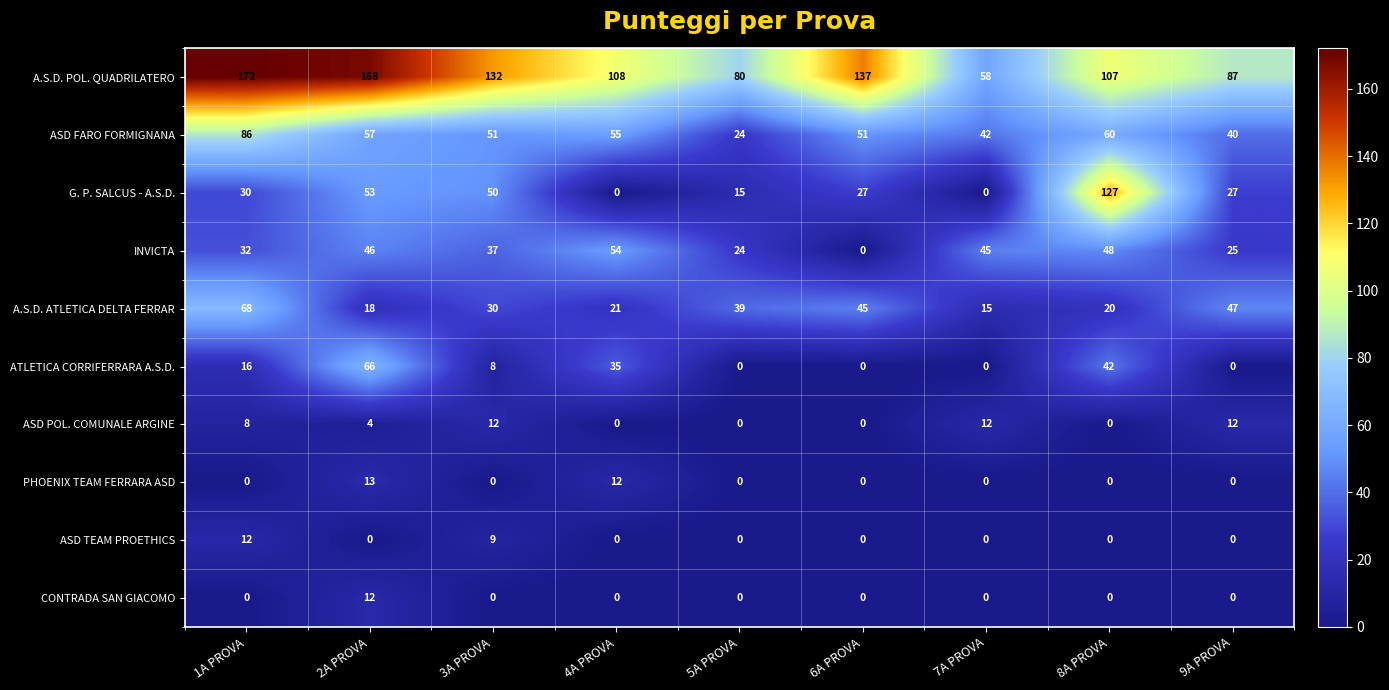

Which series has the widest spread of values?

G. P. SALCUS - A.S.D.